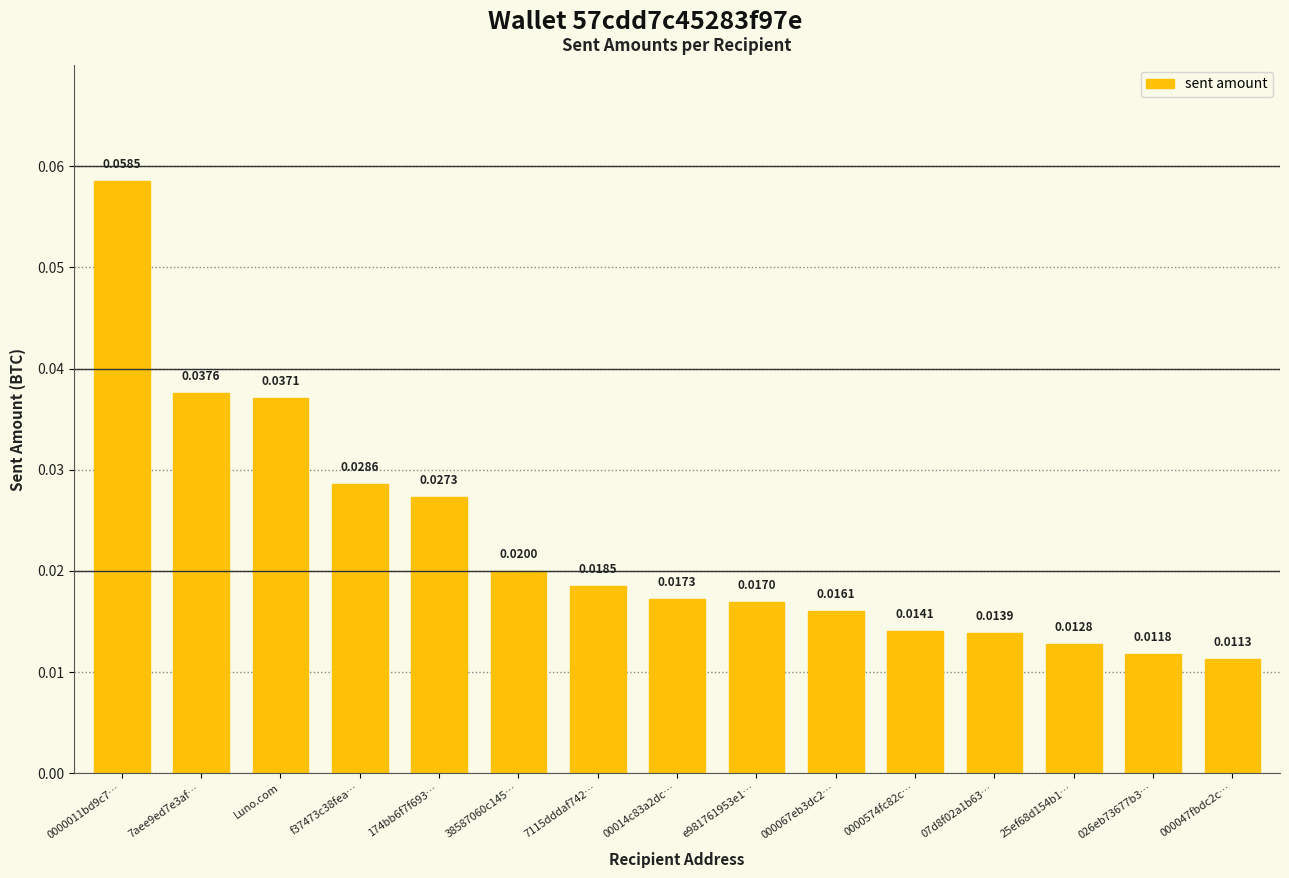

How many values are between 0 and 1?

15